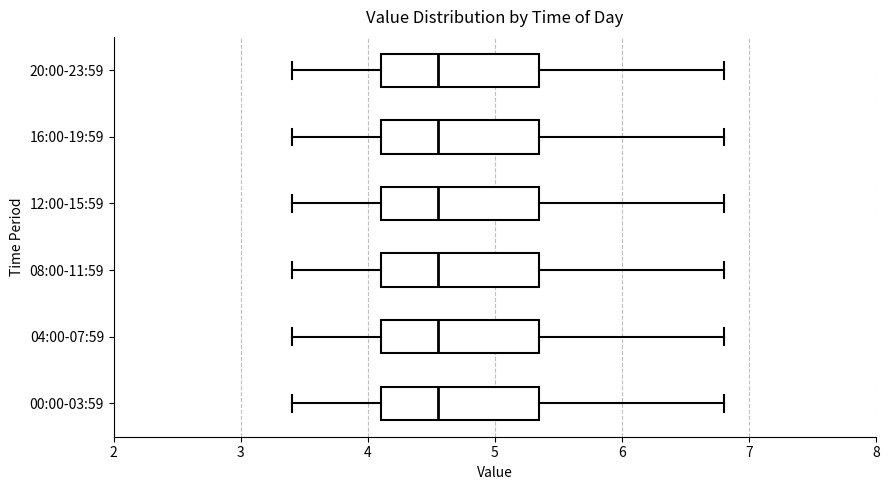

Reading bottom to top, transcribe this box plot: for each box, give where its median line is, the range the box spans, and where its two whiskers end, as read against the x-axis. The values are not printed on the chart, so give them approximately, as read against the axis.

00:00-03:59: median 4.6, box 4.1 to 5.4, whiskers 3.4 to 6.8
04:00-07:59: median 4.6, box 4.1 to 5.4, whiskers 3.4 to 6.8
08:00-11:59: median 4.6, box 4.1 to 5.4, whiskers 3.4 to 6.8
12:00-15:59: median 4.6, box 4.1 to 5.4, whiskers 3.4 to 6.8
16:00-19:59: median 4.6, box 4.1 to 5.4, whiskers 3.4 to 6.8
20:00-23:59: median 4.6, box 4.1 to 5.4, whiskers 3.4 to 6.8